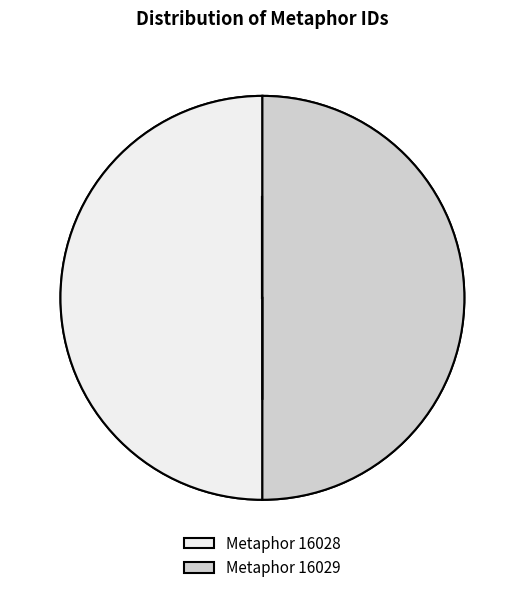

The Metaphor 16029 slice represents 50% of the pie. True or false?

True